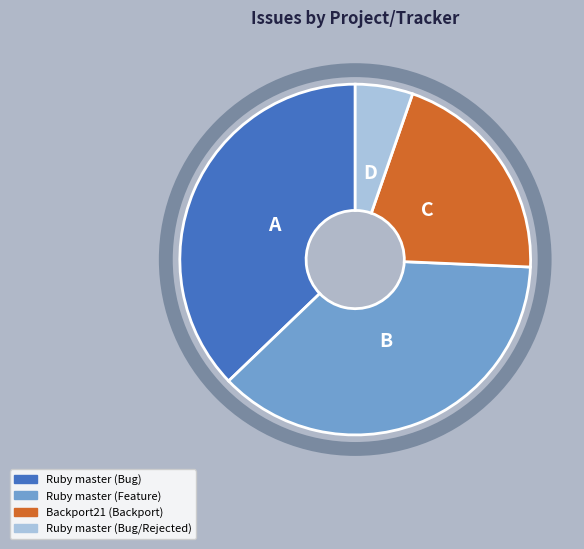

What is the ratio of the value at Ruby master (Feature) to the value at Ruby master (Bug/Rejected)?

7.0